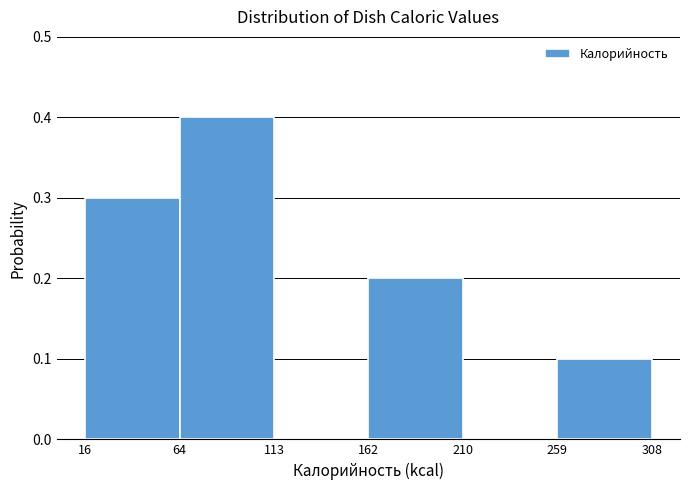

Reading left to right, list every bar in this chart as the range it spans on the x-axis followed by its height. The values are not printed on the chart, so give them approximately, as read against the axis.

16 to 64: 0.3
64 to 113: 0.4
113 to 162: 0
162 to 210: 0.2
210 to 259: 0
259 to 308: 0.1